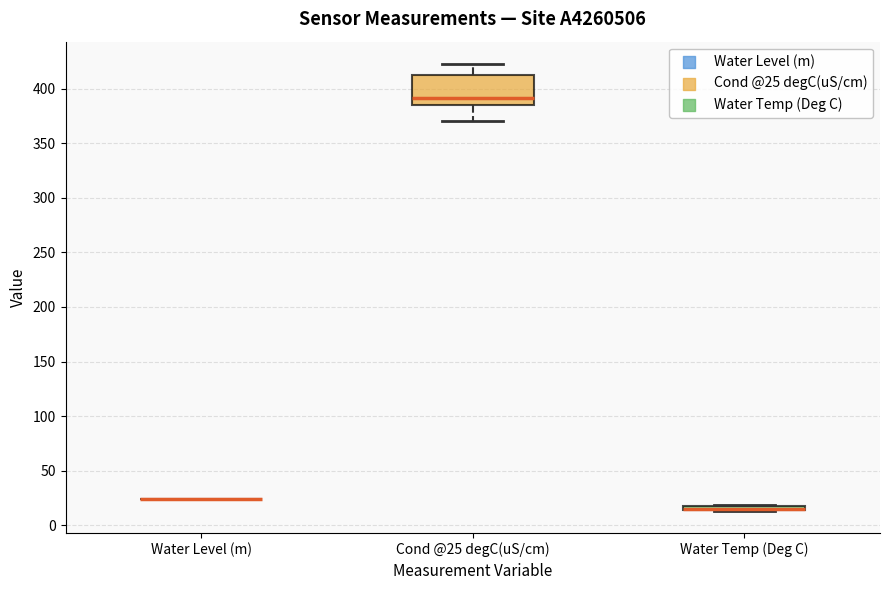

Which box is the tallest, from its lower edge to its upper edge?

Cond @25 degC(uS/cm)